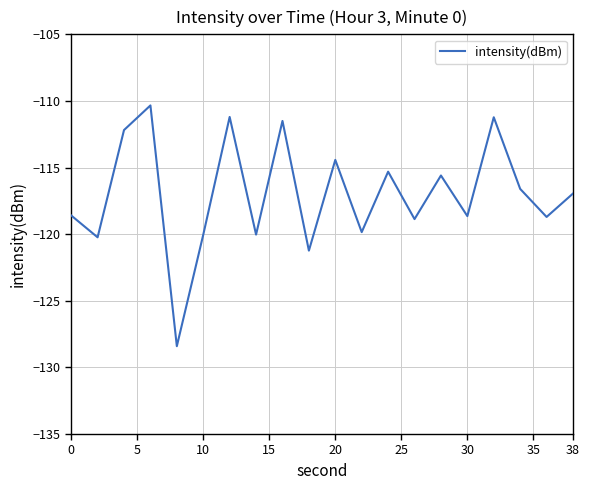

What is the difference between the maximum and minimum values?

18.1